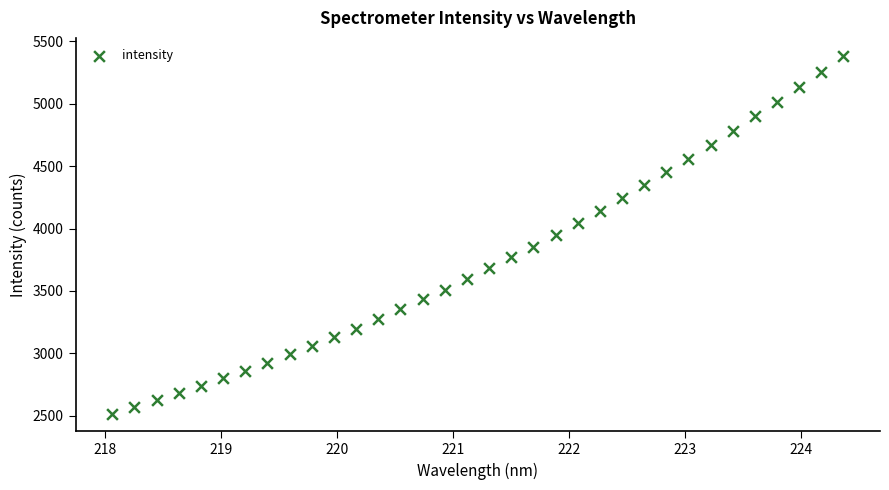

What is the range of X values (max minus min)?

6.3